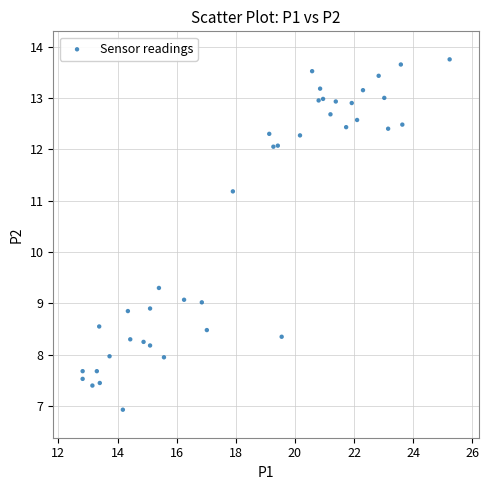

What Y value in the scatter plot is closest to 10?

9.3